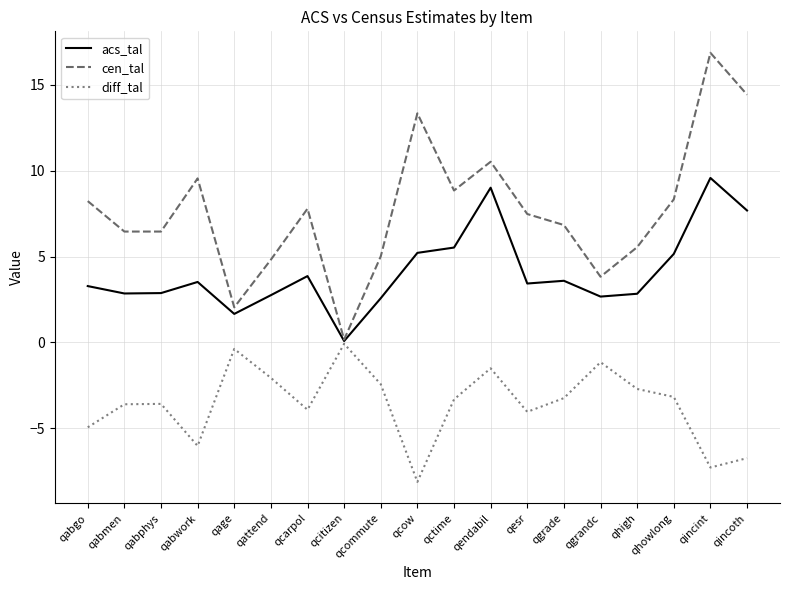

Read the diff_tal value at qcow.

-8.1